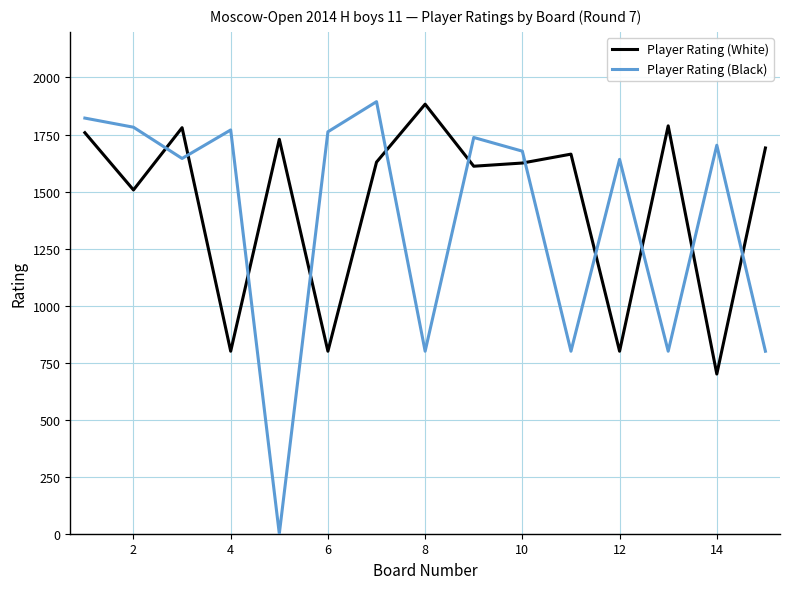

What is the minimum value for Player Rating (White)?

700